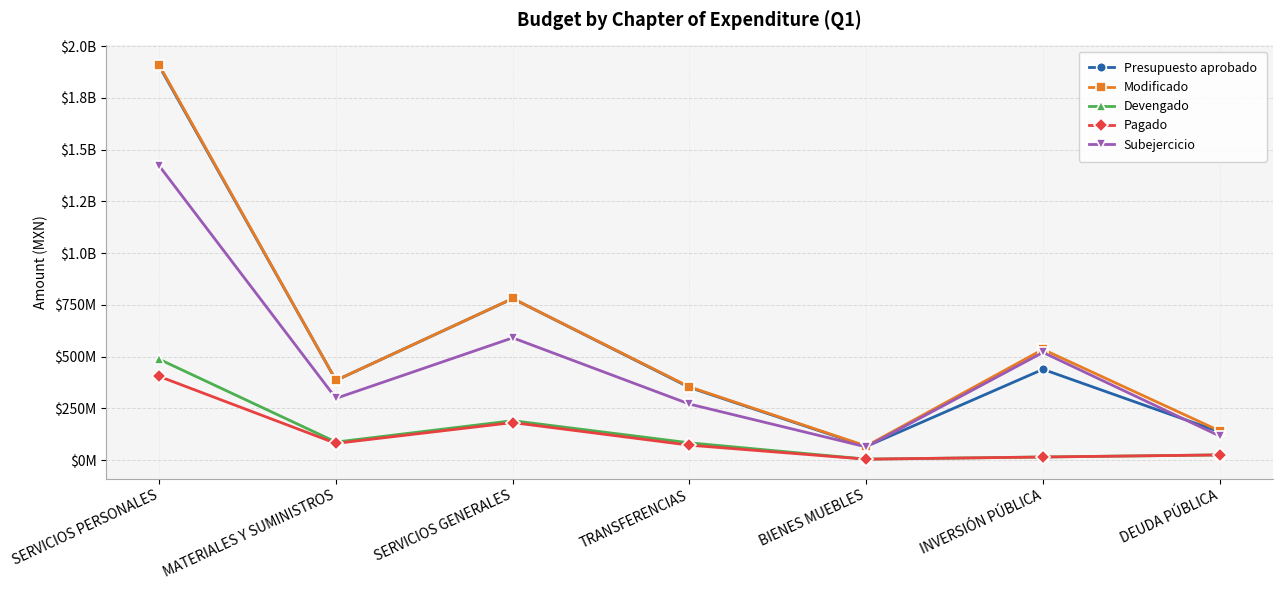

What is the maximum value shown in the chart?

1908922329.4